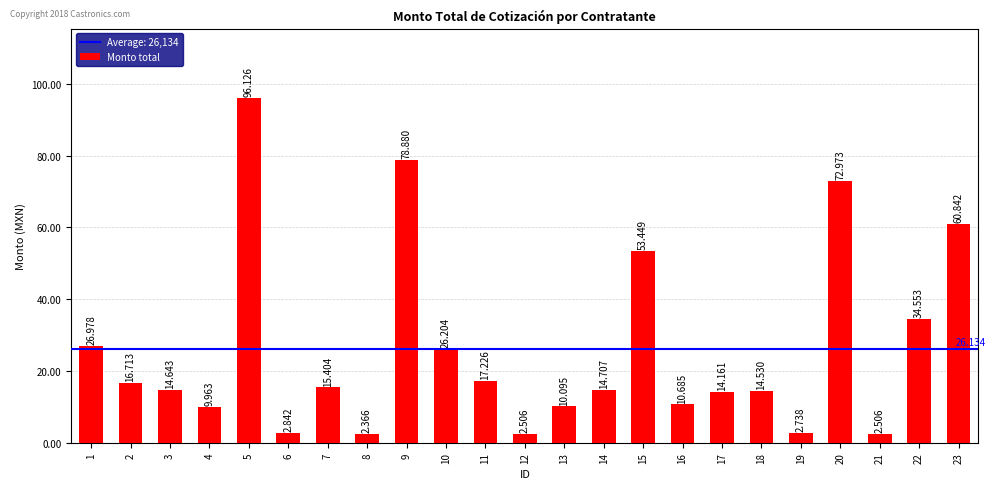

What is the maximum value shown in the chart?

96125.5